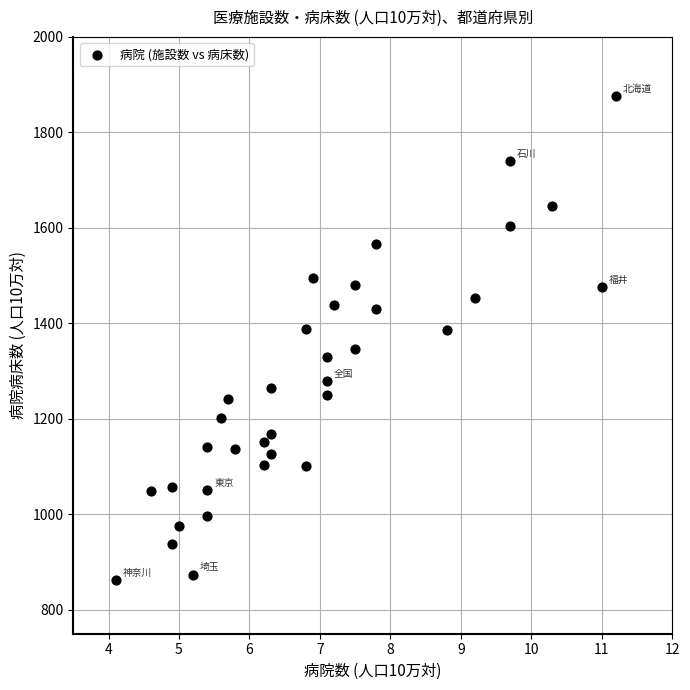

What is the range of X values (max minus min)?

7.1